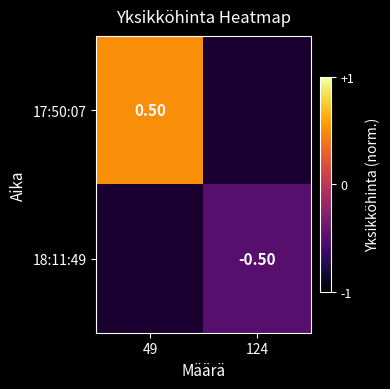

Rank the series by their average value, from highest to lowest.

17:50:07, 18:11:49